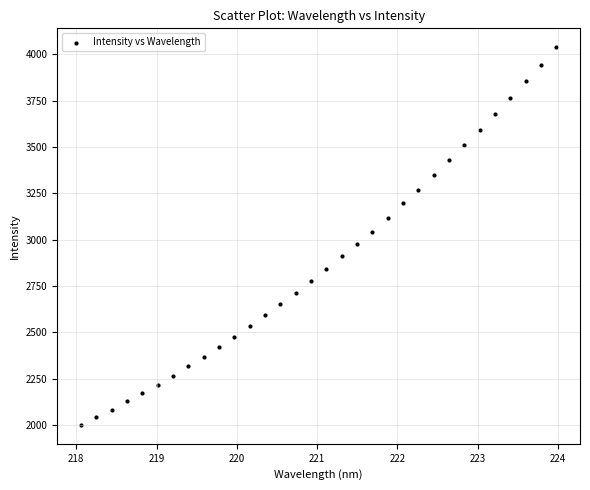

What is the range of Y values (max minus min)?

2038.1